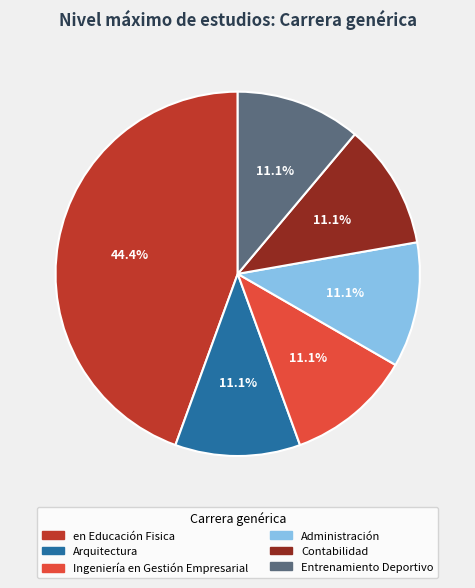

True or false: Ingeniería en Gestión Empresarial accounts for 6% of the total.

False